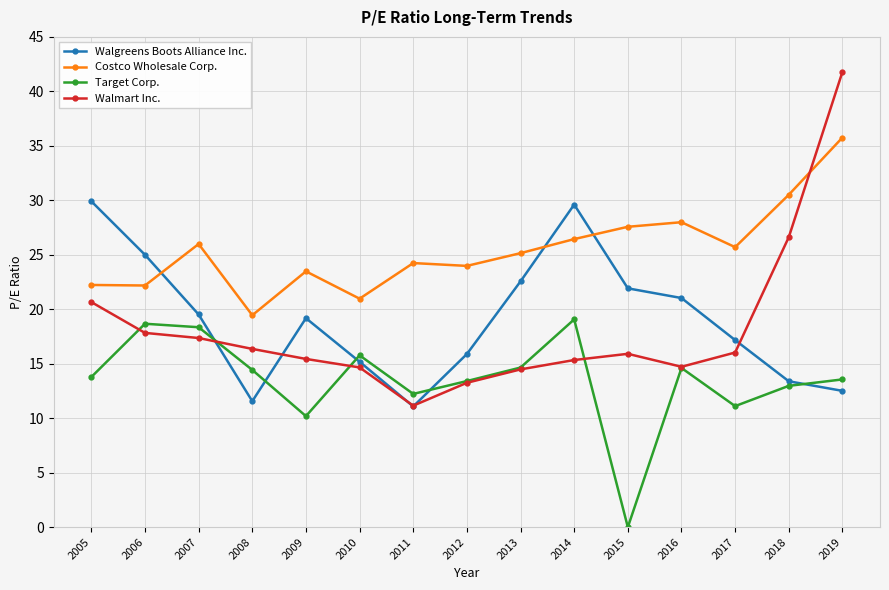

At how many categories does at least one series exceed 20?

14